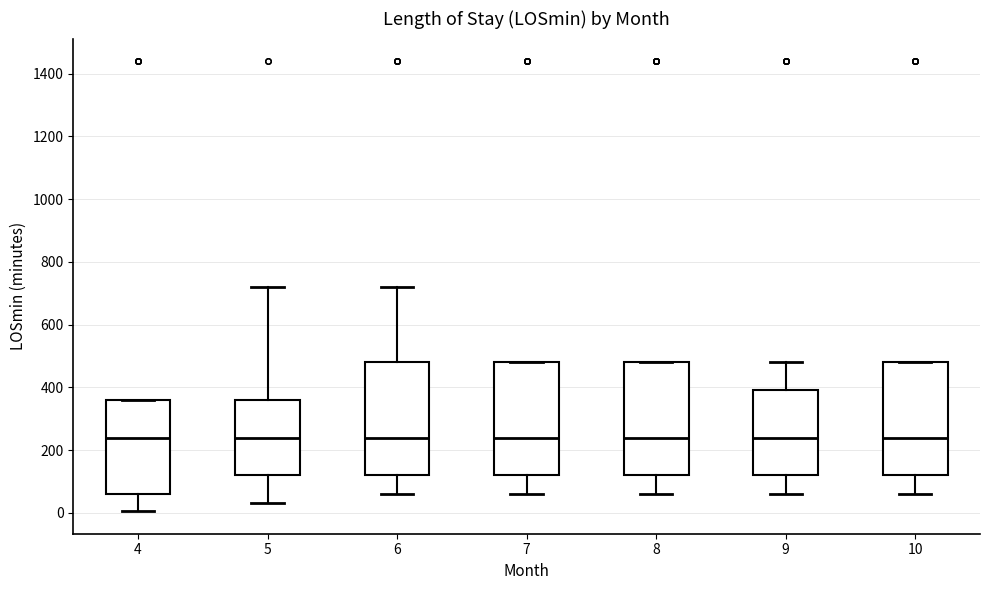

Where is the lower edge of the box at x = 6 on the y-axis? The values are not printed on the chart, so give them approximately, as read against the axis.

120